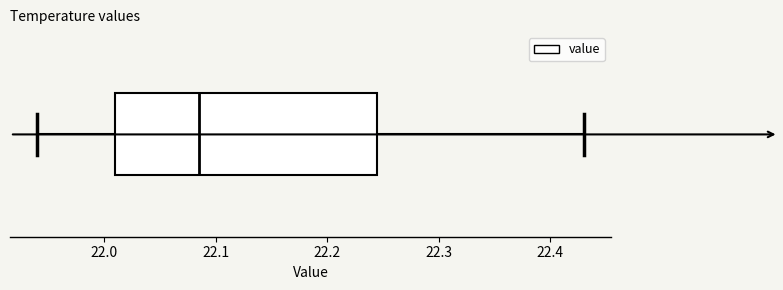

Transcribe this box plot: give where the median line is, the range the box spans, and where the two whiskers end, as read against the x-axis. The values are not printed on the chart, so give them approximately, as read against the axis.

median 22.09, box 22.01 to 22.25, whiskers 21.94 to 22.43